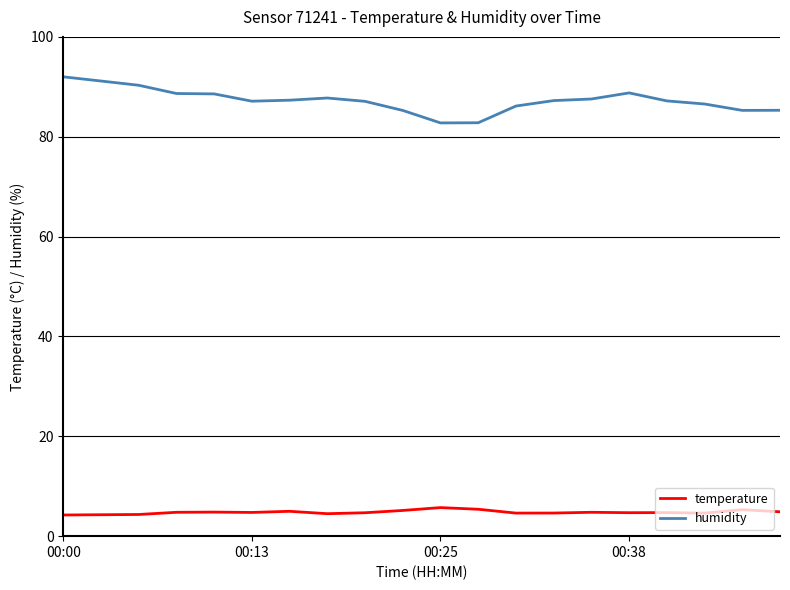

True or false: humidity and temperature cross at least once.

False